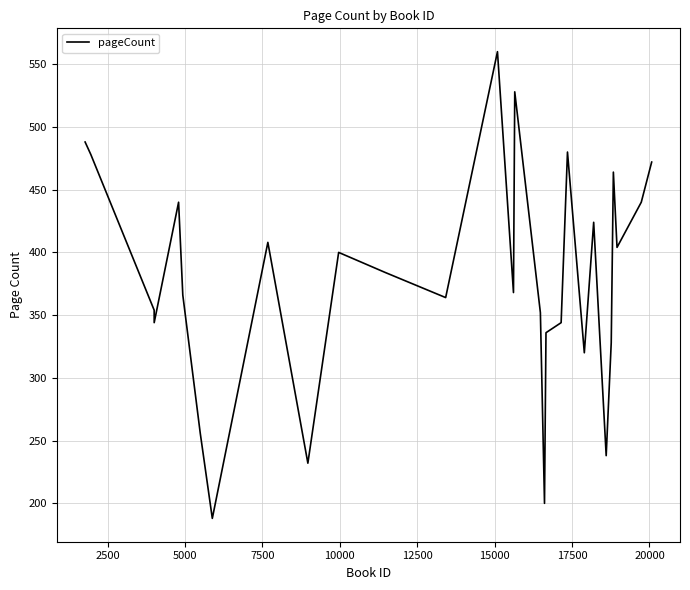

What is the maximum value shown in the chart?

560